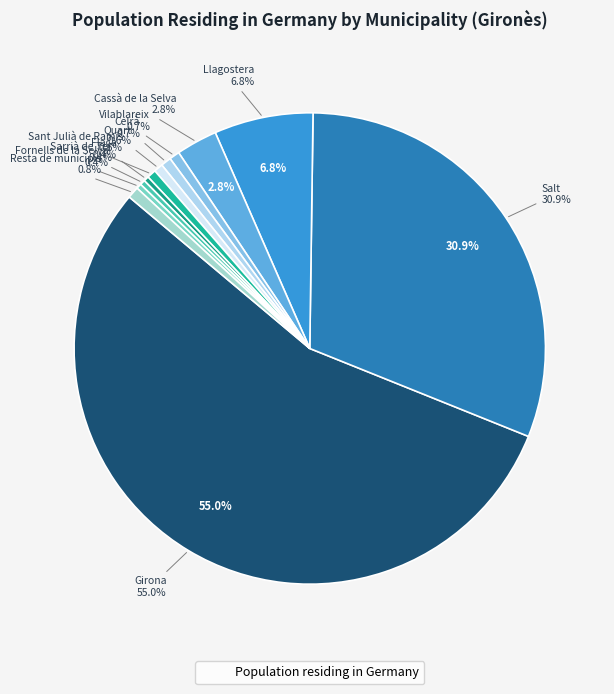

What is the ratio of the value at Llagostera to the value at Vilablareix?

9.6